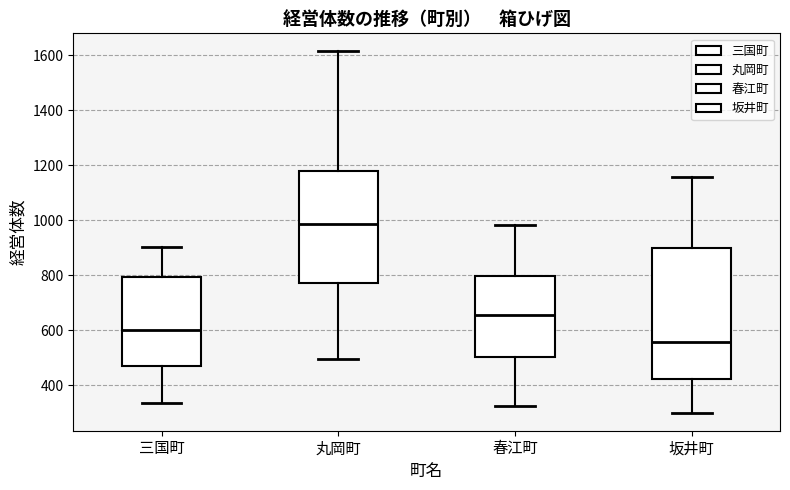

Reading left to right, read every box against the y-axis: the position of its median line, the range the box covers, and the ends of its whiskers. The values are not printed on the chart, so give them approximately, as read against the axis.

三国町: median 600, box 460 to 800, whiskers 340 to 900
丸岡町: median 980, box 780 to 1180, whiskers 500 to 1620
春江町: median 660, box 500 to 800, whiskers 320 to 980
坂井町: median 560, box 420 to 900, whiskers 300 to 1160